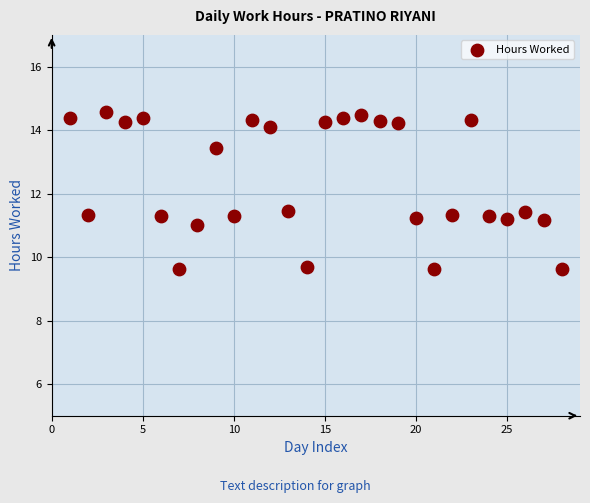

What is the range of Y values (max minus min)?

4.9